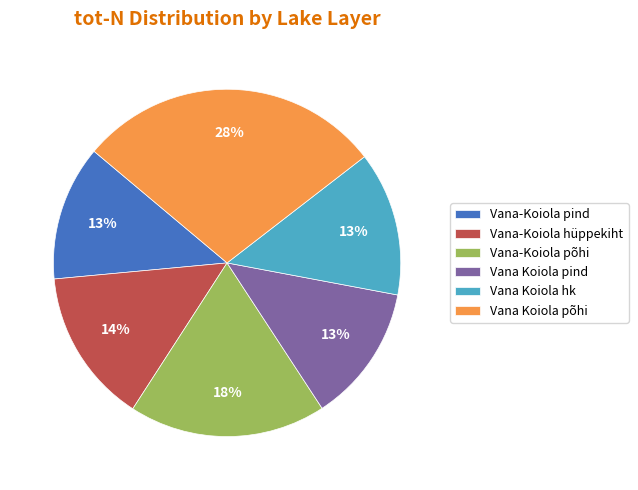

What percentage is the Vana-Koiola hüppekiht slice, to the nearest percent?

14%